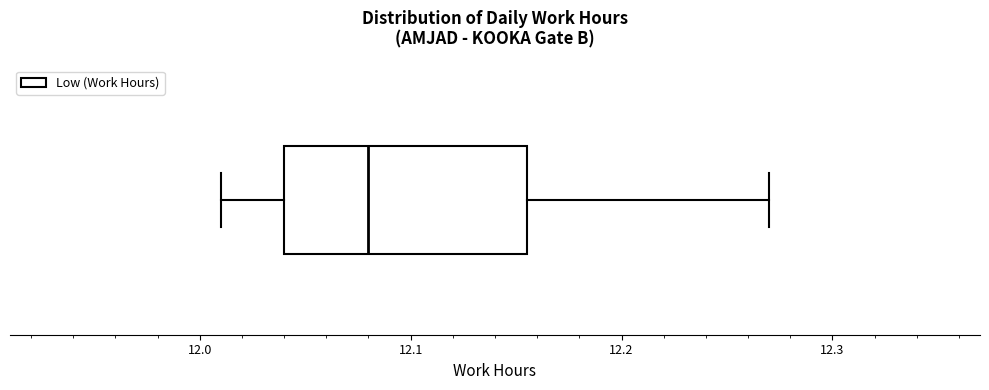

Transcribe this box plot: give where the median line is, the range the box spans, and where the two whiskers end, as read against the x-axis. The values are not printed on the chart, so give them approximately, as read against the axis.

median 12.08, box 12.04 to 12.16, whiskers 12.01 to 12.27